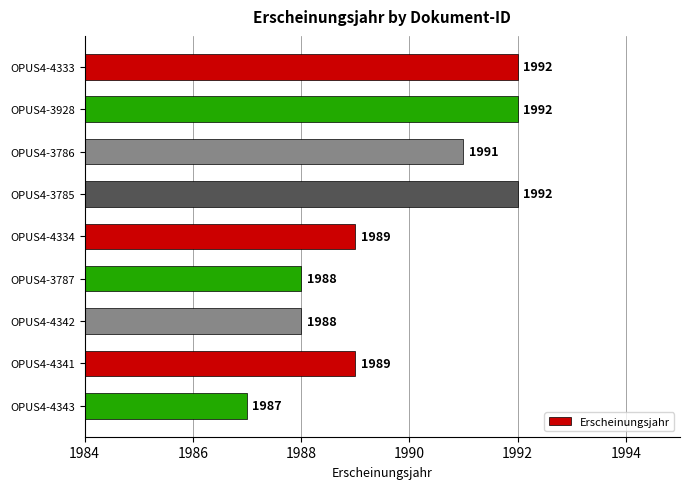

Which category has the lowest value across all series?

OPUS4-4343